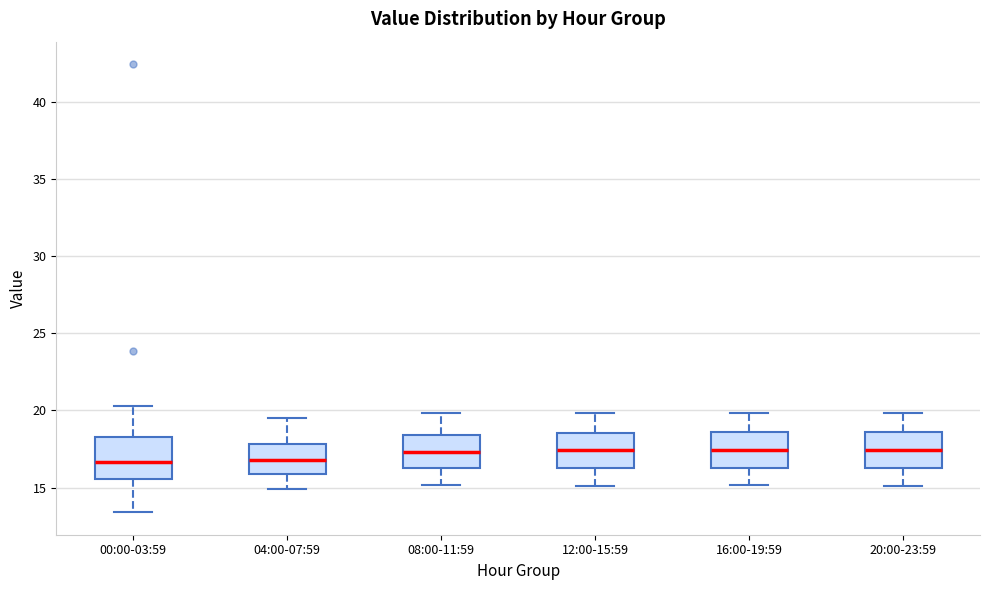

Where is the upper edge of the box for 08:00-11:59 on the y-axis? The values are not printed on the chart, so give them approximately, as read against the axis.

18.5